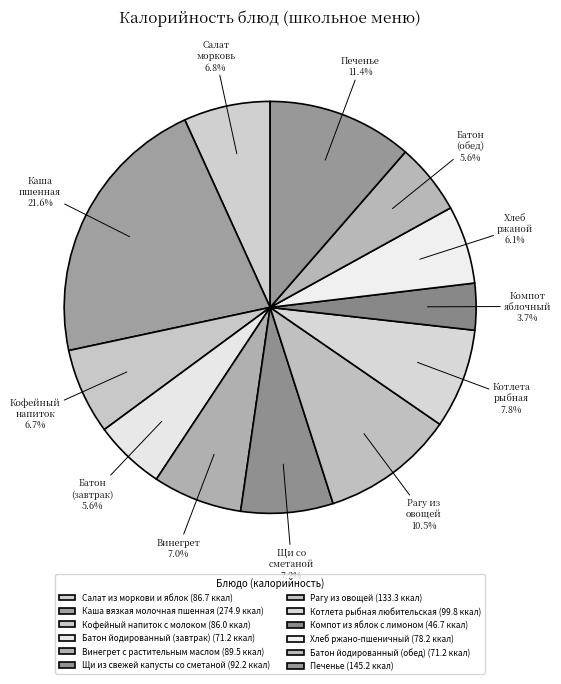

To the nearest percent, what is the difference between the largest and smallest slice percentages?

18%